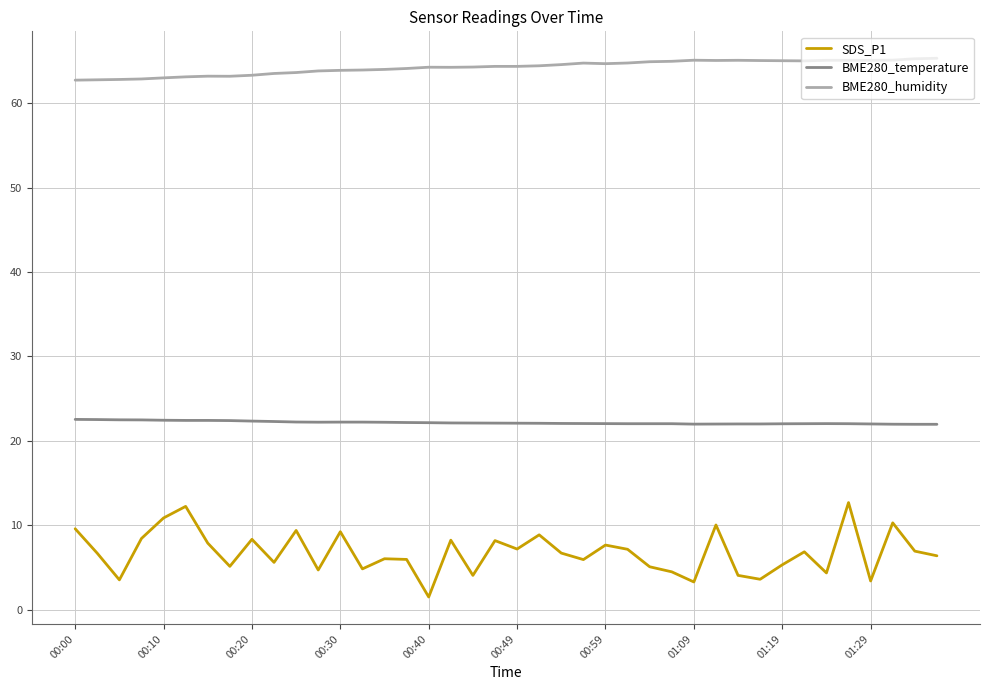

What are all the series names shown in the legend?

SDS_P1, BME280_temperature, BME280_humidity